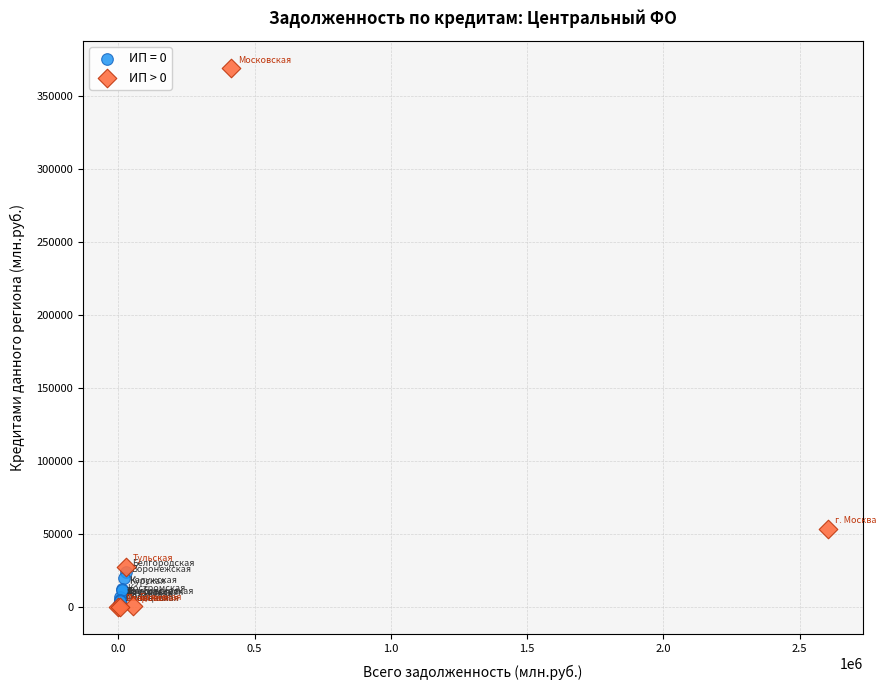

Which series contains the highest Y value?

ИП > 0